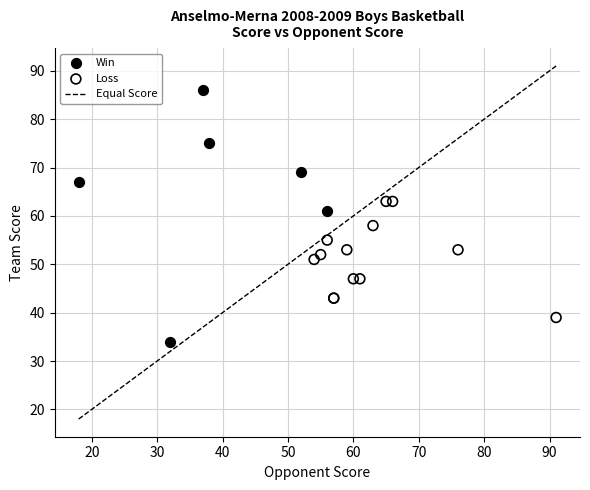

Which series contains the highest Y value?

Win